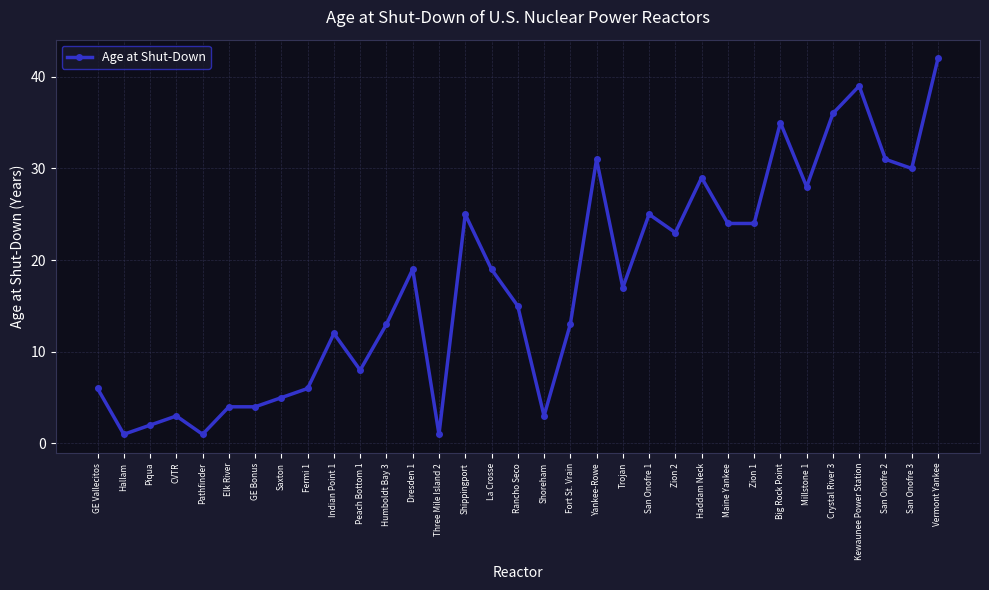

Is this an area chart (filled region under the line)?

No